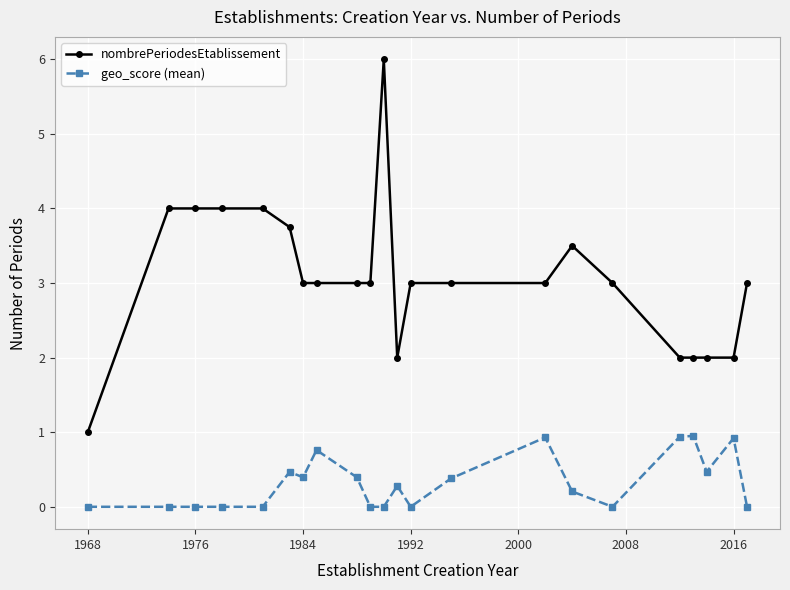

Which series has the largest total across all categories?

nombrePeriodesEtablissement